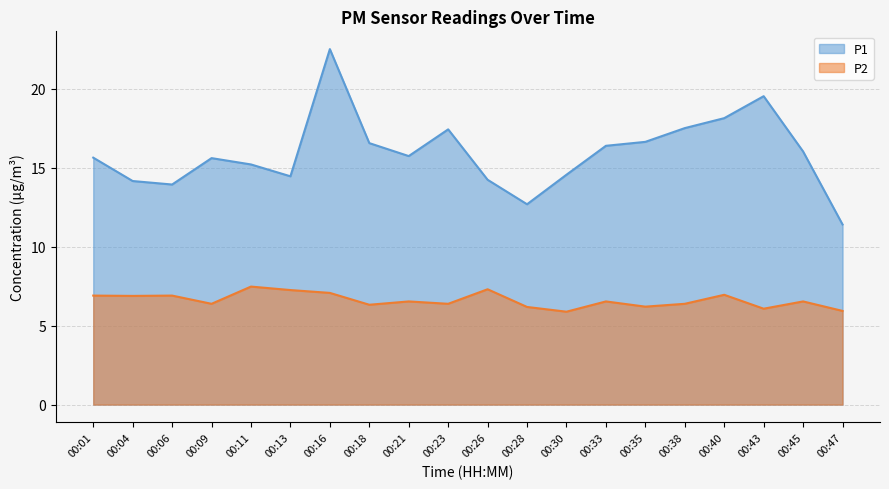

Reading left to right, transcribe all the data shown in this chart.

P1: 00:01=15.6	00:04=14.2	00:06=13.9	00:09=15.6	00:11=15.2	00:13=14.4	00:16=22.5	00:18=16.6	00:21=15.7	00:23=17.4	00:26=14.2	00:28=12.7	00:30=14.6	00:33=16.4	00:35=16.6	00:38=17.5	00:40=18.1	00:43=19.5	00:45=16.0	00:47=11.4
P2: 00:01=6.9	00:04=6.9	00:06=6.9	00:09=6.4	00:11=7.5	00:13=7.2	00:16=7.1	00:18=6.3	00:21=6.5	00:23=6.4	00:26=7.3	00:28=6.2	00:30=5.9	00:33=6.5	00:35=6.2	00:38=6.4	00:40=7.0	00:43=6.1	00:45=6.5	00:47=5.9